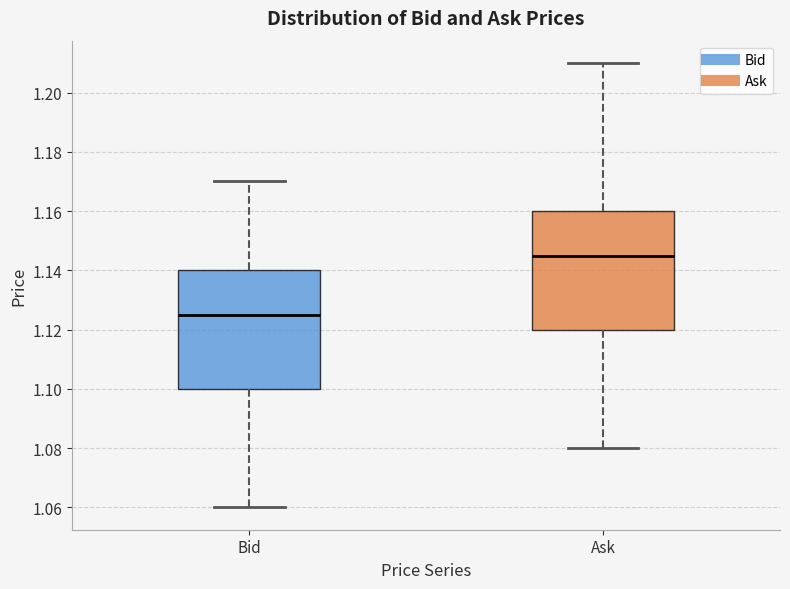

Reading left to right, transcribe this box plot: for each box, give where its median line is, the range the box spans, and where its two whiskers end, as read against the y-axis. The values are not printed on the chart, so give them approximately, as read against the axis.

Bid: median 1.126, box 1.100 to 1.140, whiskers 1.060 to 1.170
Ask: median 1.146, box 1.120 to 1.160, whiskers 1.080 to 1.210